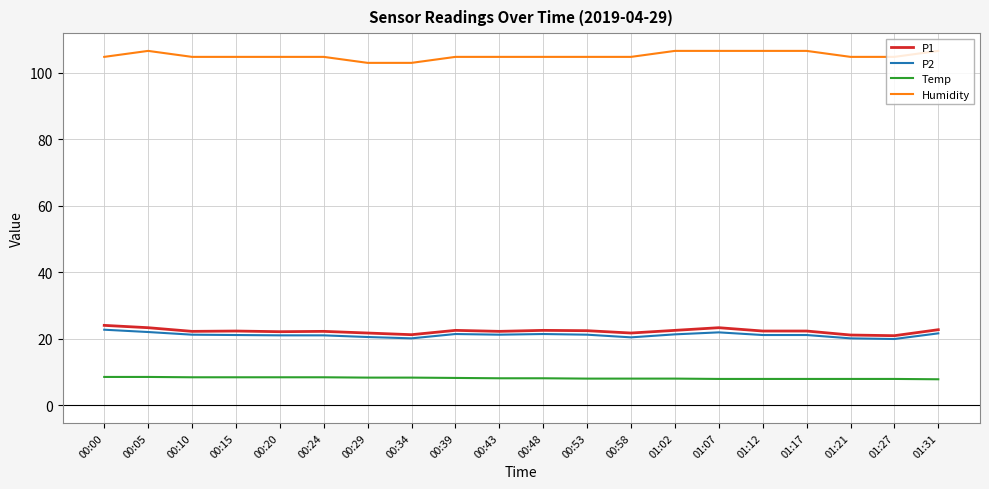

The P1 series shows 21.7 at 00:29. True or false?

True